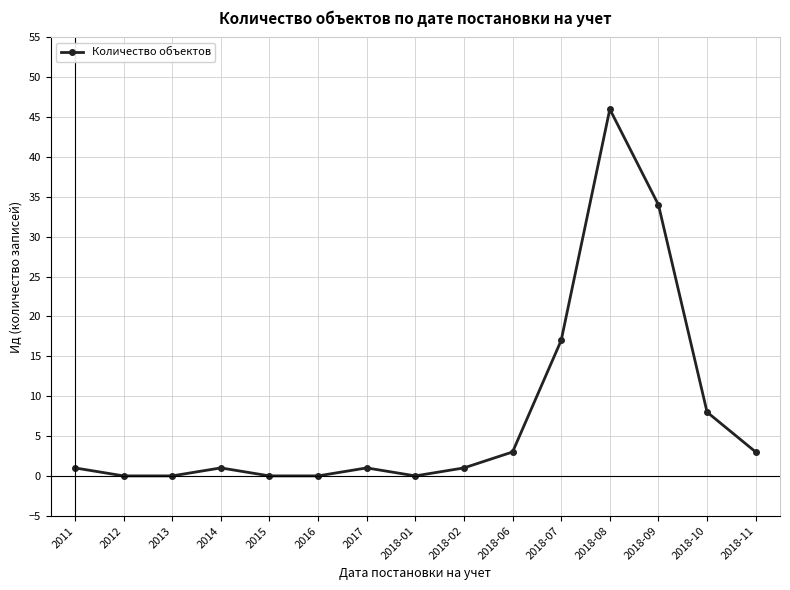

Reading right to left, what are all the values shown in this chart?

3	8	34	46	17	3	1	0	1	0	0	1	0	0	1